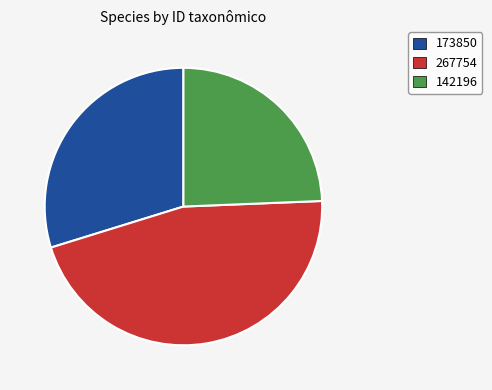

Does any single category account for the majority?

No